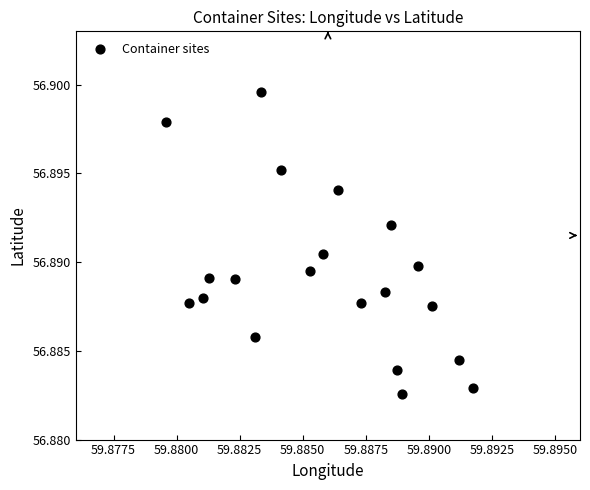

How many points are shown in the scatter plot?

20